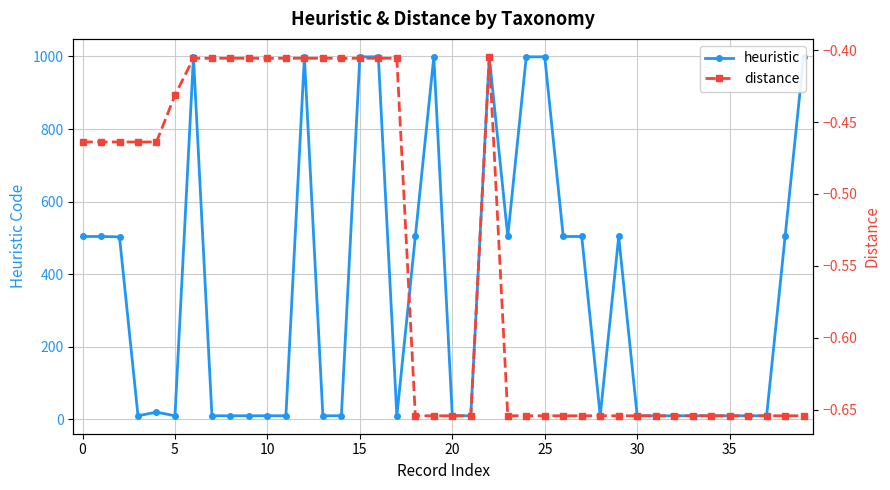

Is the value of distance at 25 greater than the value of heuristic at 19?

No